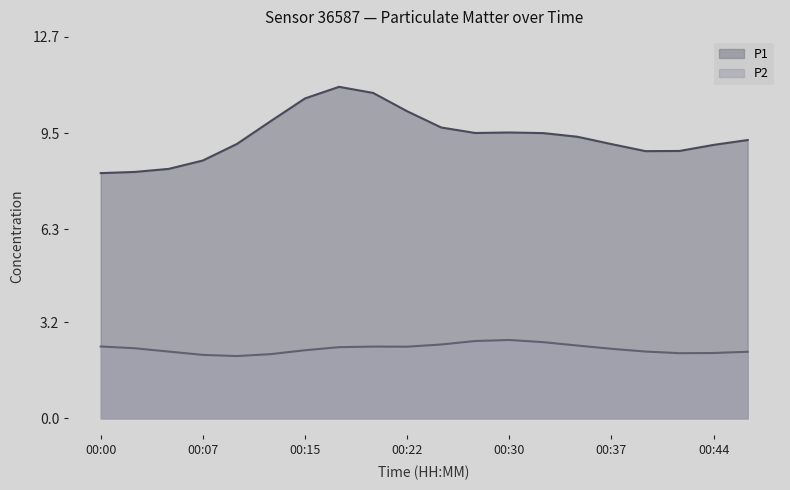

Read the P2 value at 00:03.

2.5